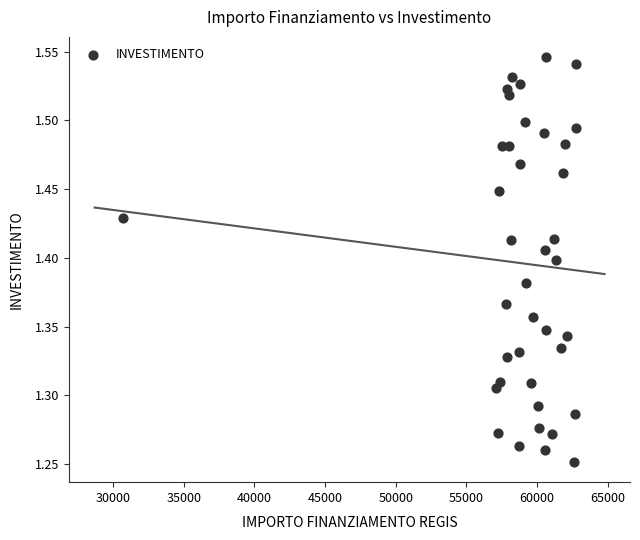

What is the range of X values (max minus min)?

32096.0